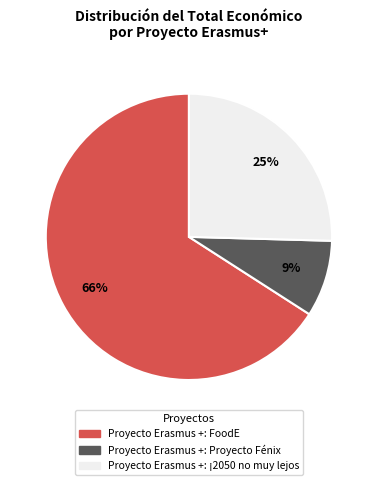

The Proyecto Erasmus +: Proyecto Fénix slice represents 9% of the pie. True or false?

True